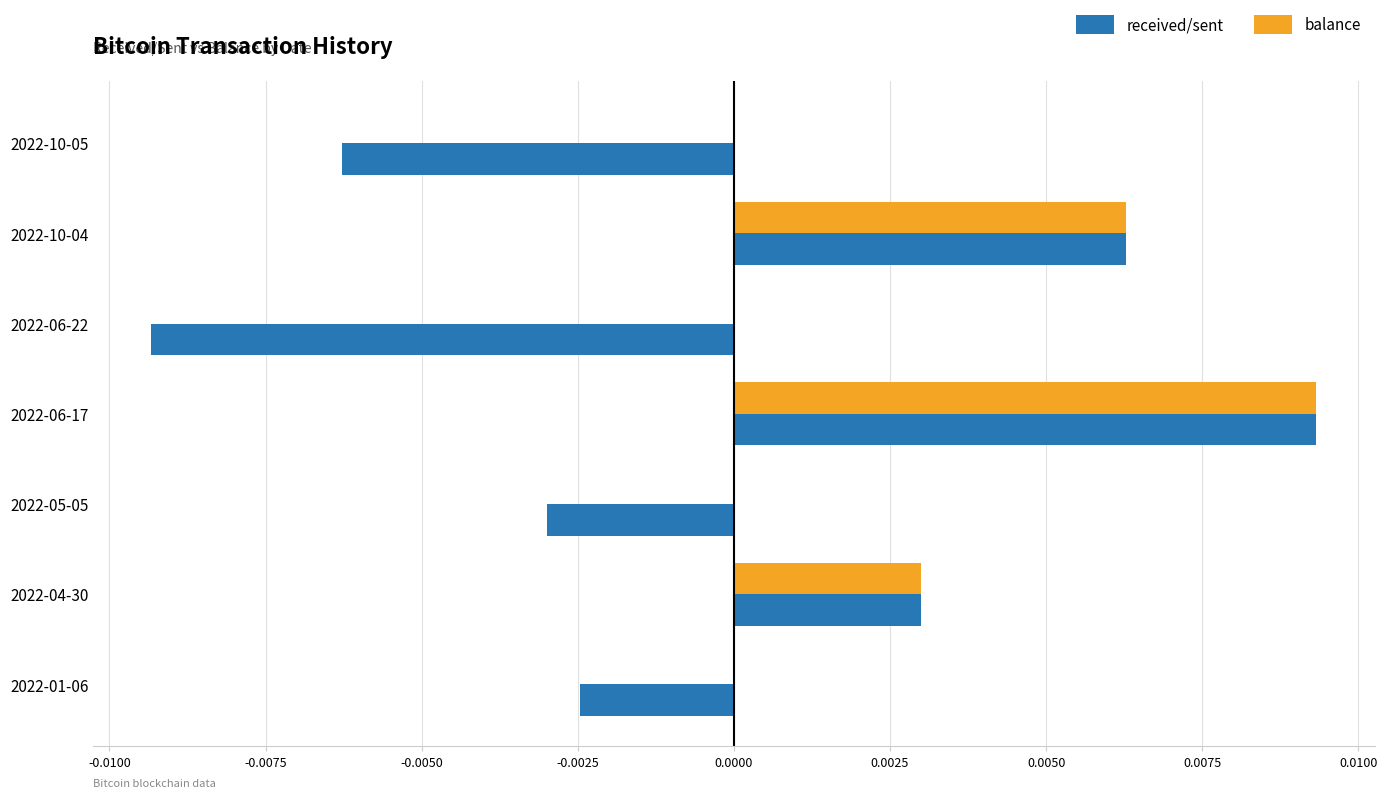

At which label does received/sent reach its peak?

2022-06-17